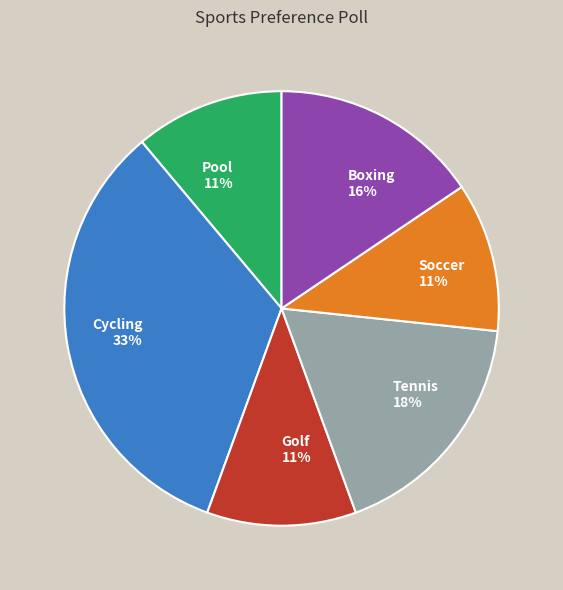

What is the largest slice in the pie chart?

Cycling